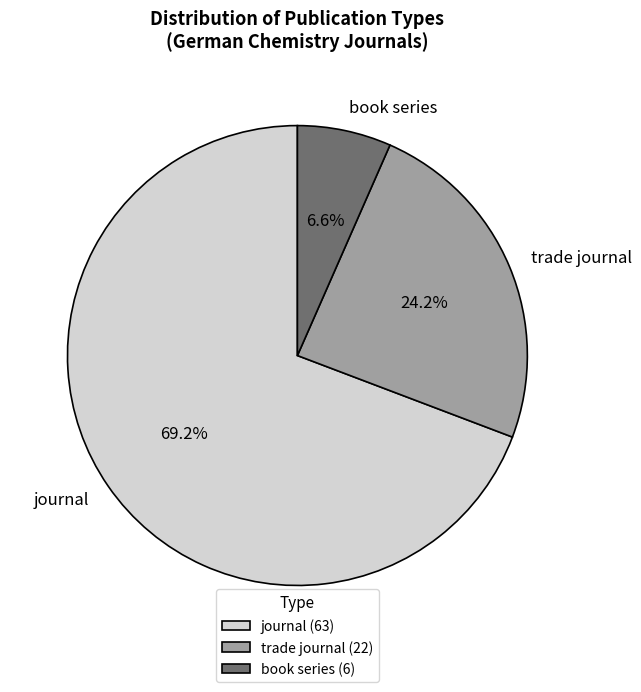

Count the number of slices in the pie.

3